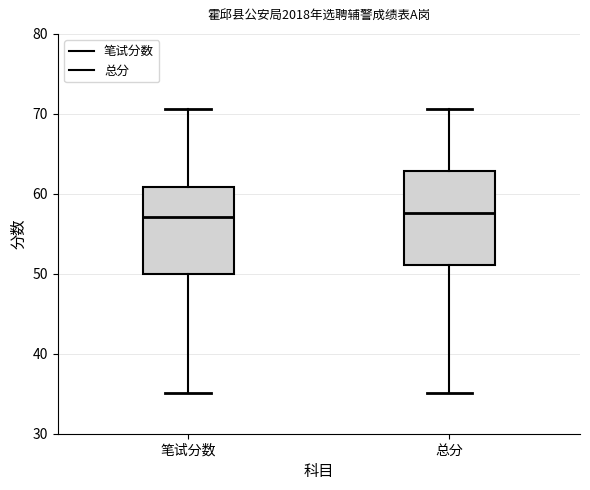

Where is the lower edge of the box for 笔试分数 on the y-axis? The values are not printed on the chart, so give them approximately, as read against the axis.

50